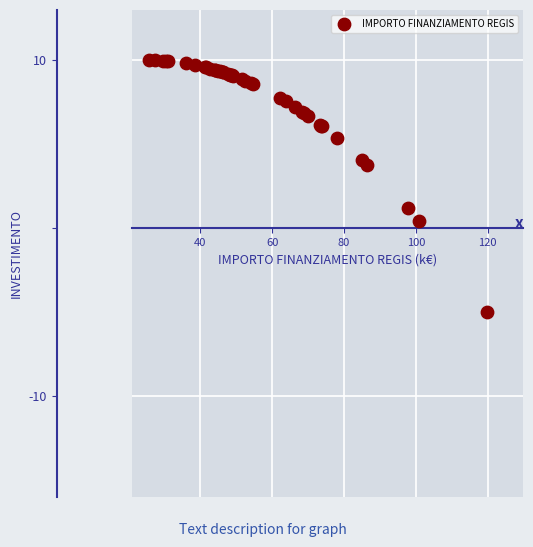

What Y value in the scatter plot is closest to 2?

1.2